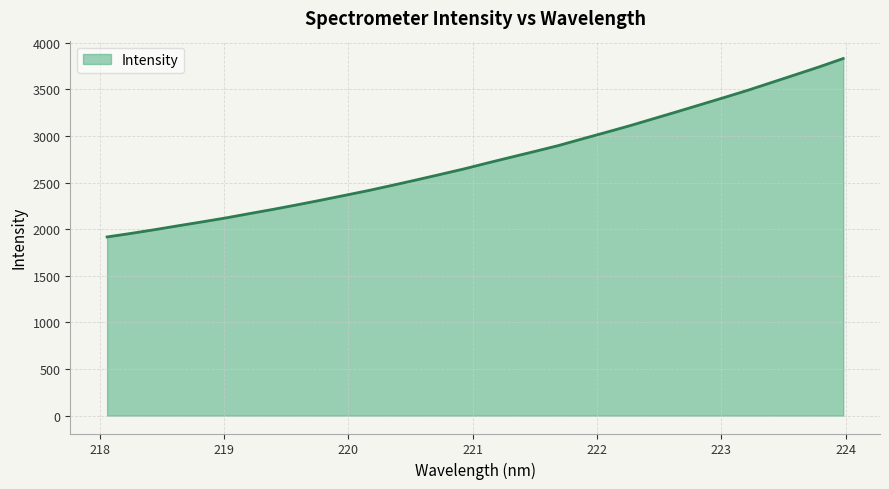

What is the difference between the maximum and minimum values?

1914.0